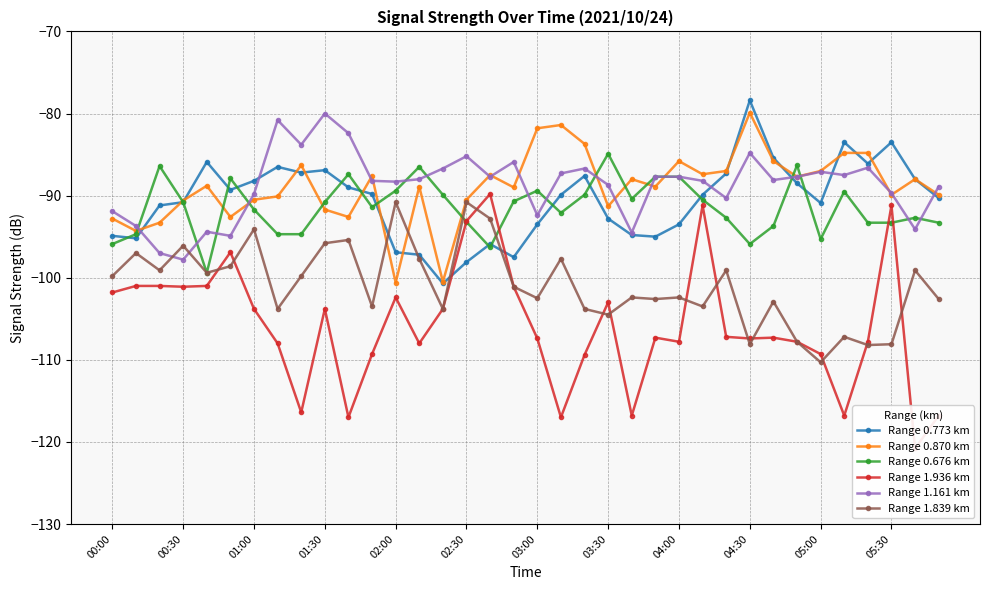

Is it true that Range 1.161 km equals -87.1 at 05:00?

True